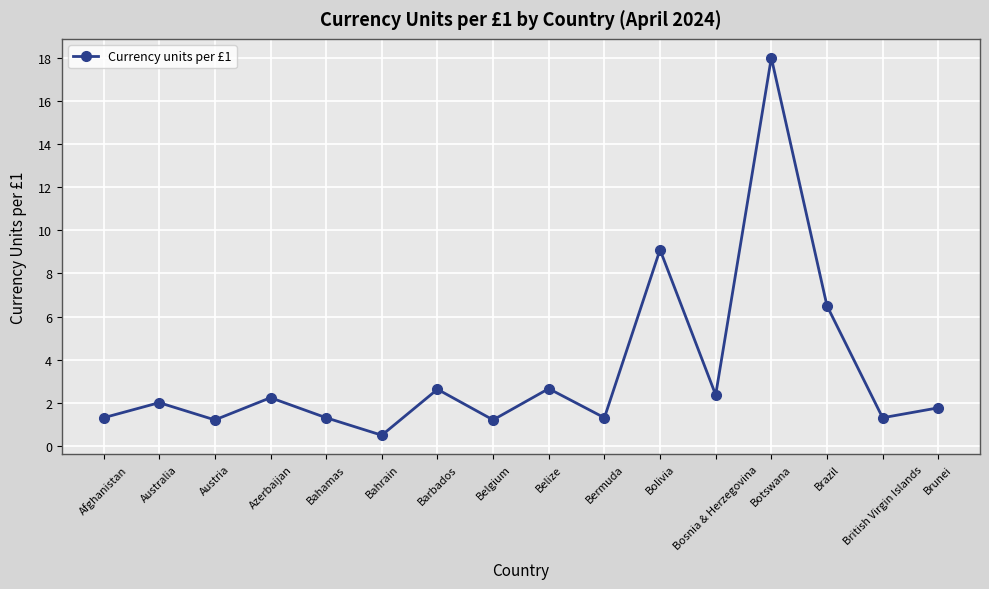

What is the difference between the maximum and minimum values?

17.5